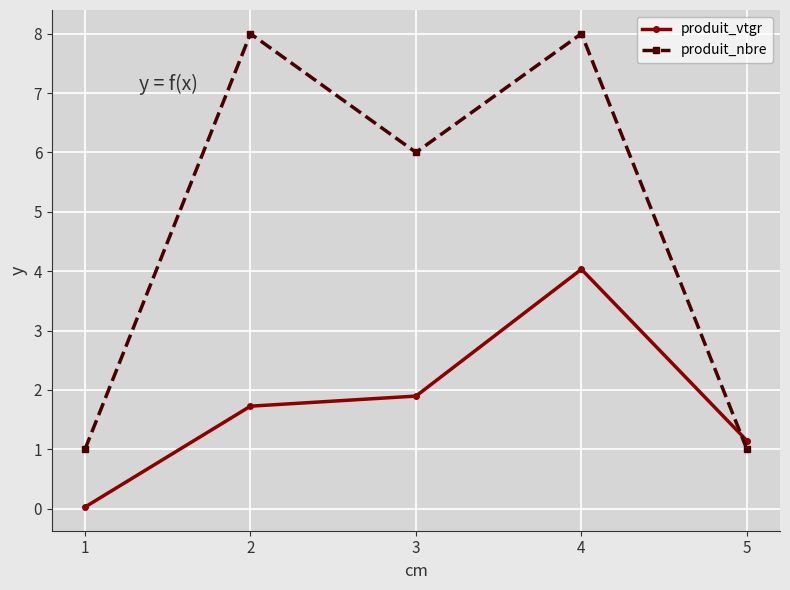

Count the produit_nbre values in the range 1 to 8.

5